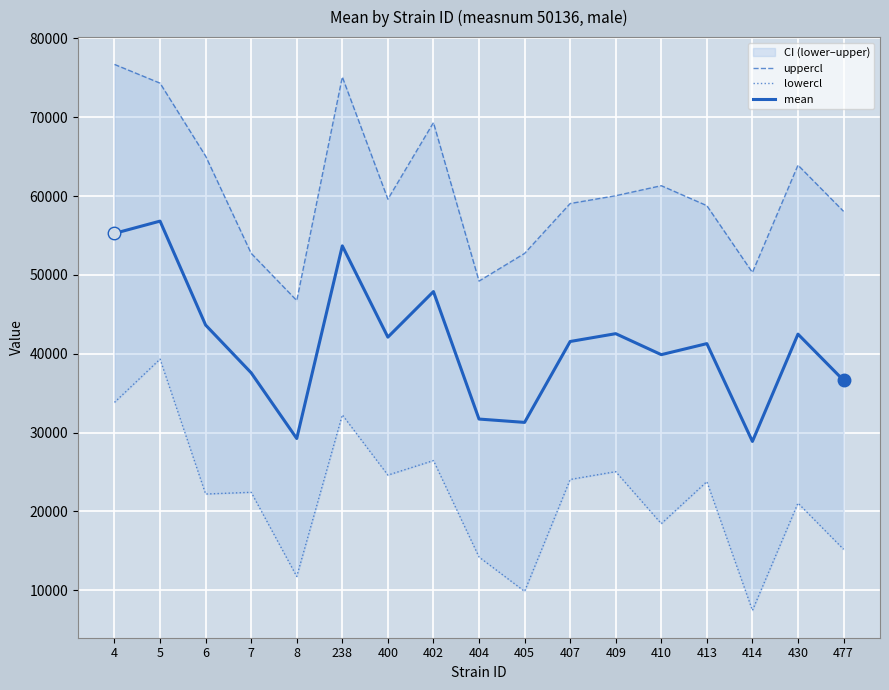

How many series are shown in this chart?

3